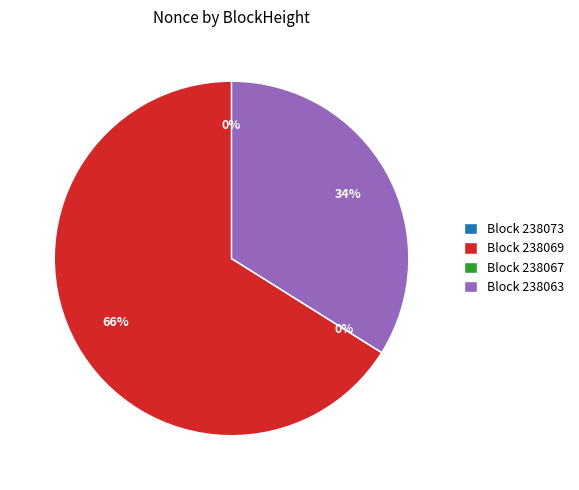

To the nearest percent, what is the average slice percentage?

25%